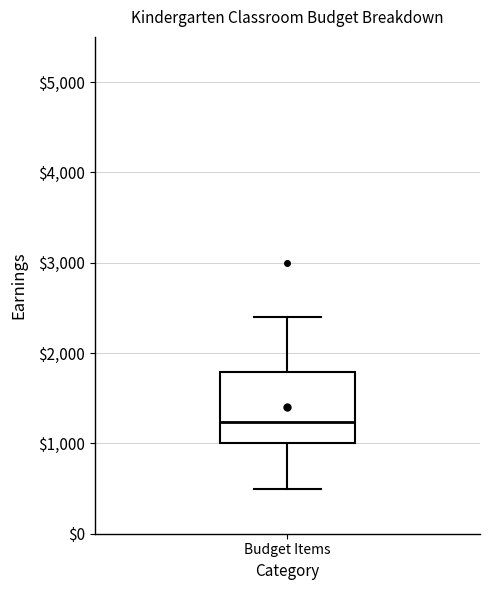

Where does the upper whisker of the box for Budget Items end on the y-axis? The values are not printed on the chart, so give them approximately, as read against the axis.

2400